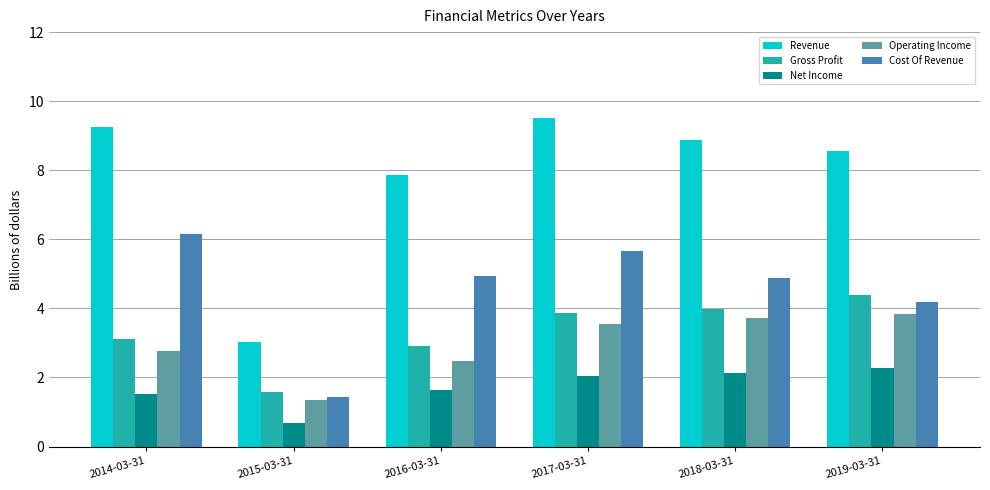

What is the sum of the Operating Income values at 2014-03-31 and 2016-03-31?

5.3